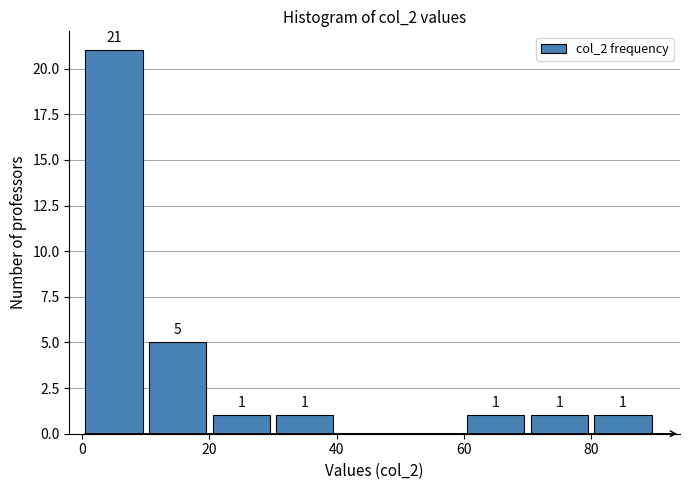

Which range on the x-axis has the tallest bar?

0 to 10